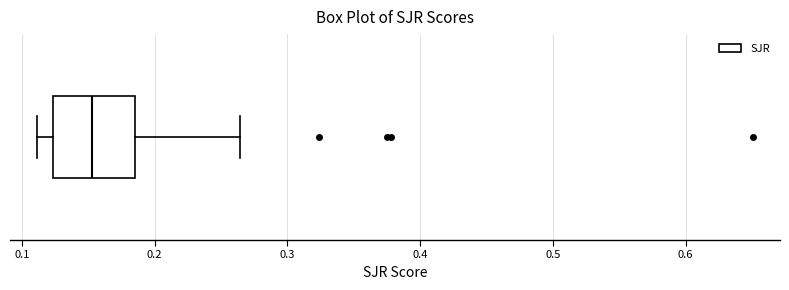

Read this box plot against the x-axis: the position of the median line, the range covered by the box, and the ends of both whiskers. The values are not printed on the chart, so give them approximately, as read against the axis.

median 0.15, box 0.12 to 0.19, whiskers 0.11 to 0.26